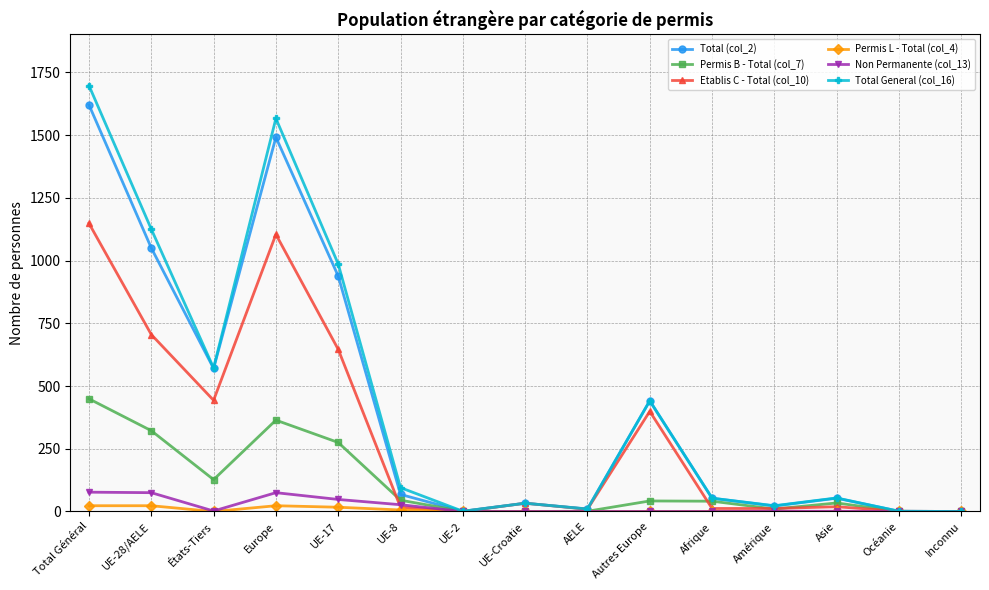

What position from the right is Europe?

12